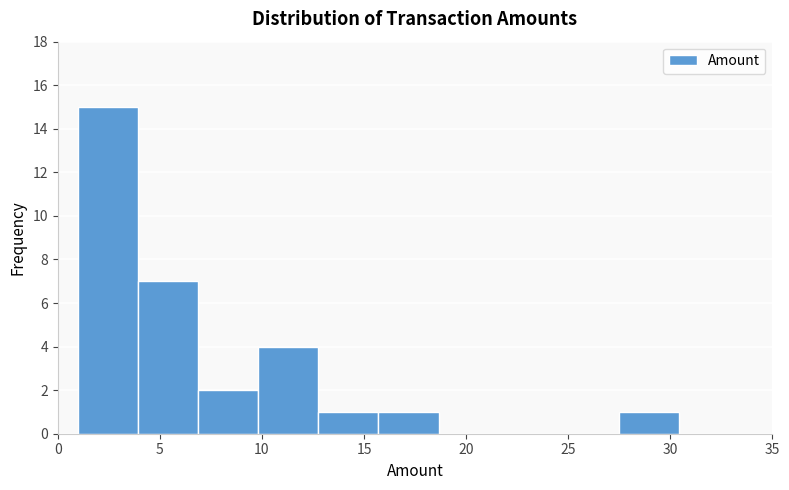

Reading left to right, list every bar in this chart as the range it spans on the x-axis followed by its height. Neither the bar edges nor the heights are printed on the chart, so give them approximately, as read against the axes.

1.0 to 4.0: 15
4.0 to 7.0: 7
7.0 to 10.0: 2
10.0 to 13.0: 4
13.0 to 15.5: 1
15.5 to 18.5: 1
18.5 to 21.5: 0
21.5 to 24.5: 0
24.5 to 27.5: 0
27.5 to 30.5: 1